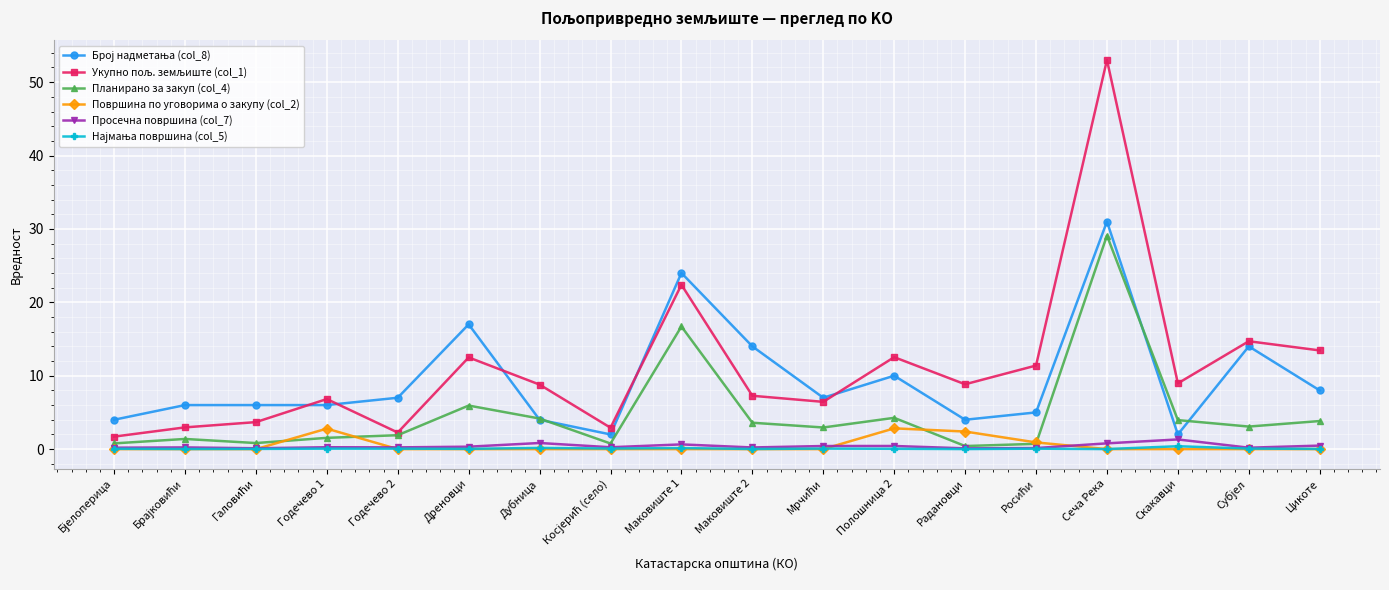

What is the spread (max minus min) of values at Сеча Река?

53.0